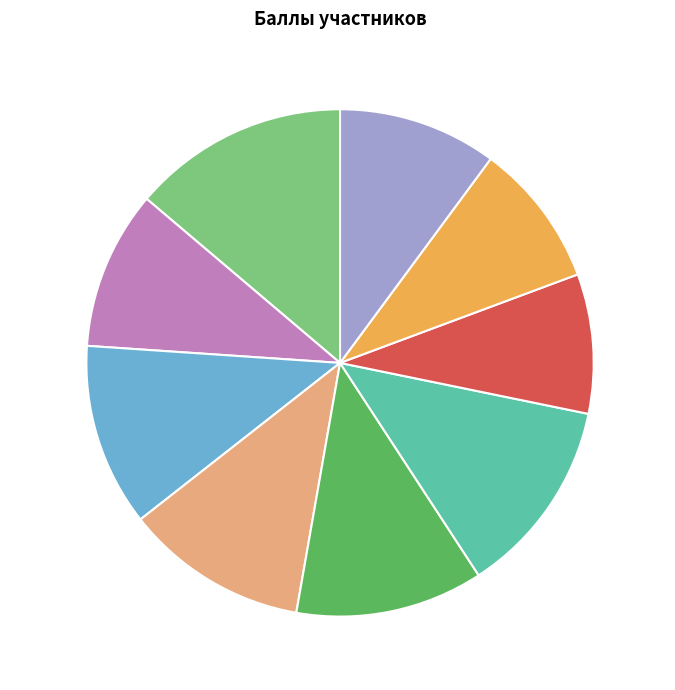

How many segments does this pie chart have?

9